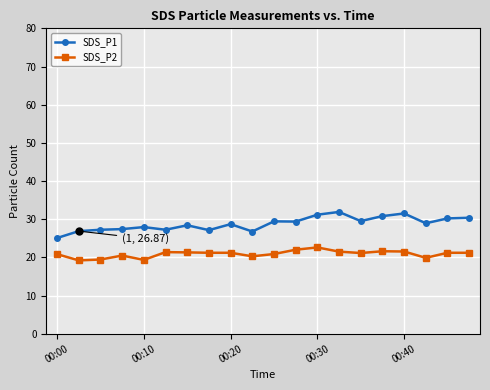

True or false: SDS_P2 has more than 1 interior local peaks.

True